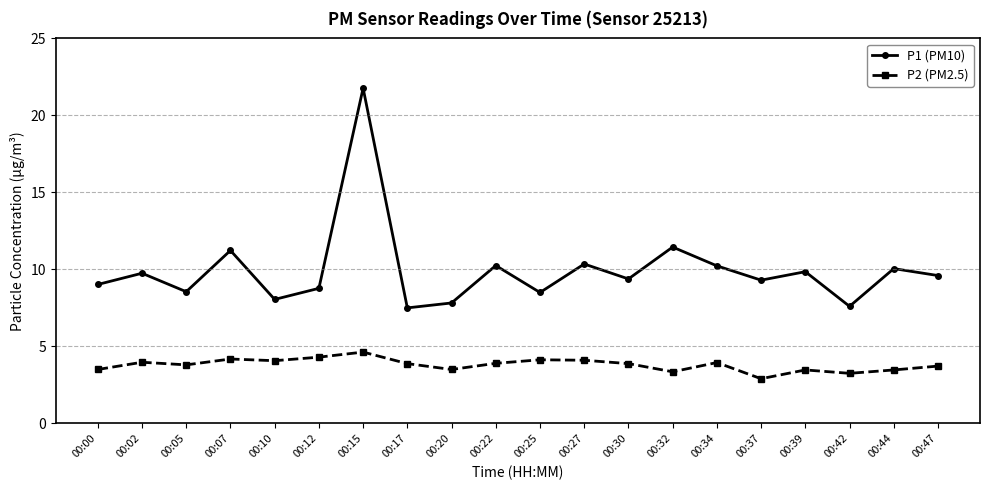

What is the sum of the P2 (PM2.5) values at 00:32 and 00:05?

7.2